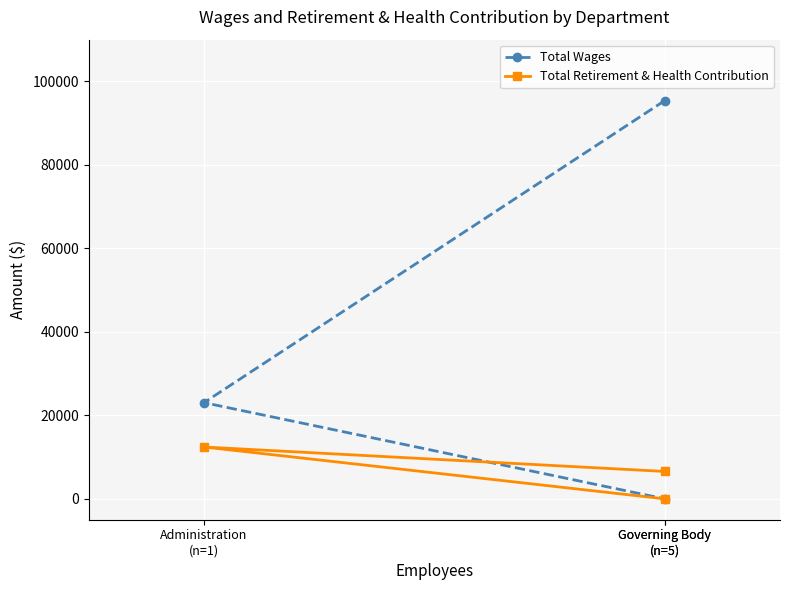

Is it true that Total Wages equals 39310 at Governing Body
(n=5)?

False